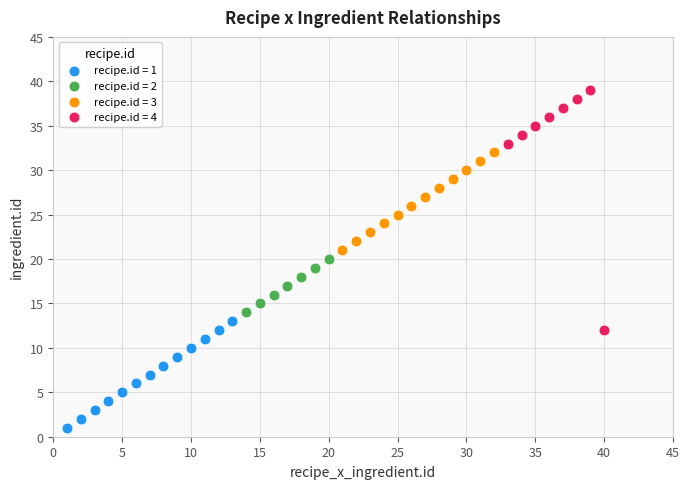

Which series has the largest Y range (max minus min)?

recipe.id = 4